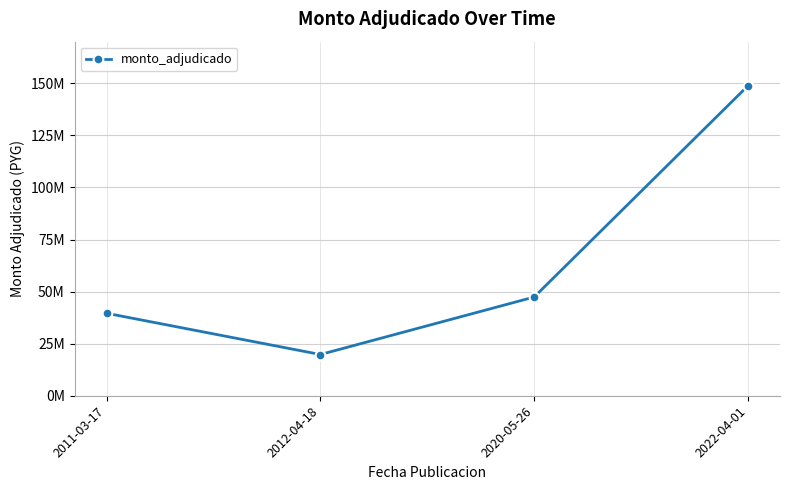

How many points are lower than both their immediate neighbors (excluding endpoints)?

1